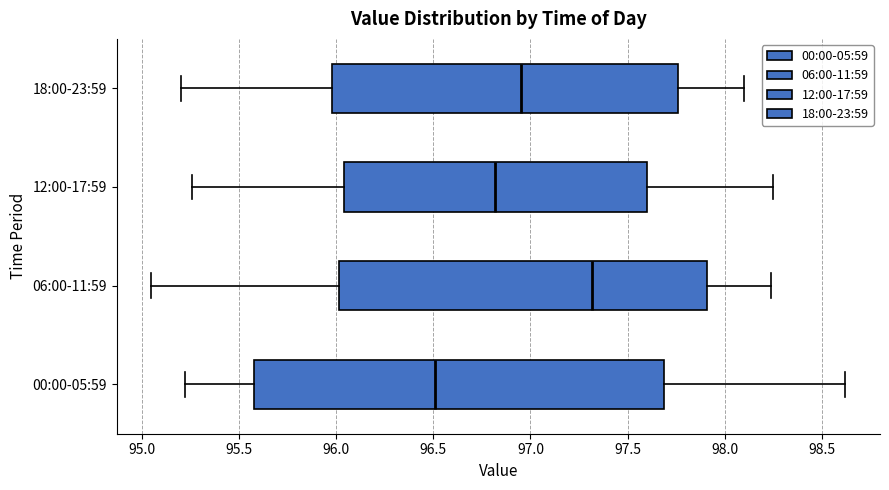

Which box has the furthest to the right median line?

06:00-11:59